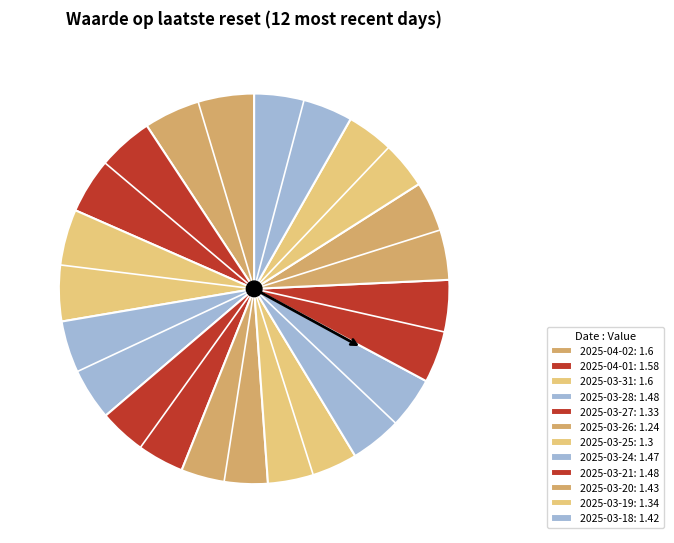

What is the total percentage of 2025-03-28 and 2025-03-20?

16.9%